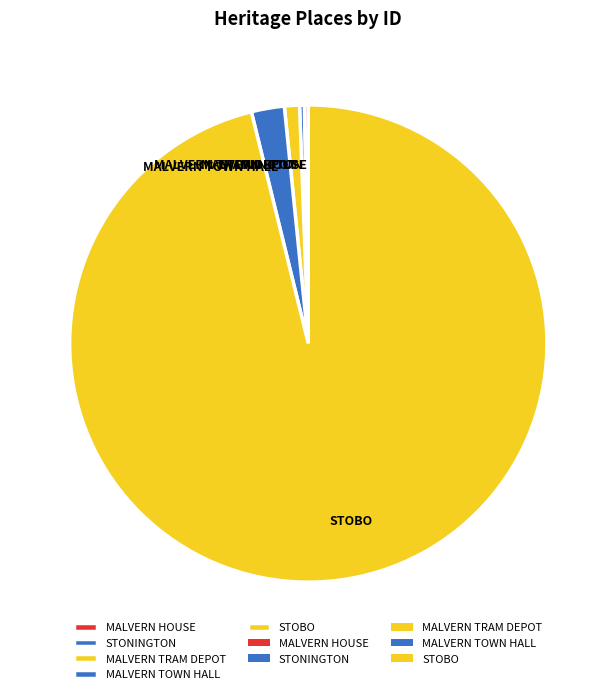

Between STONINGTON and STOBO, which is larger?

STOBO